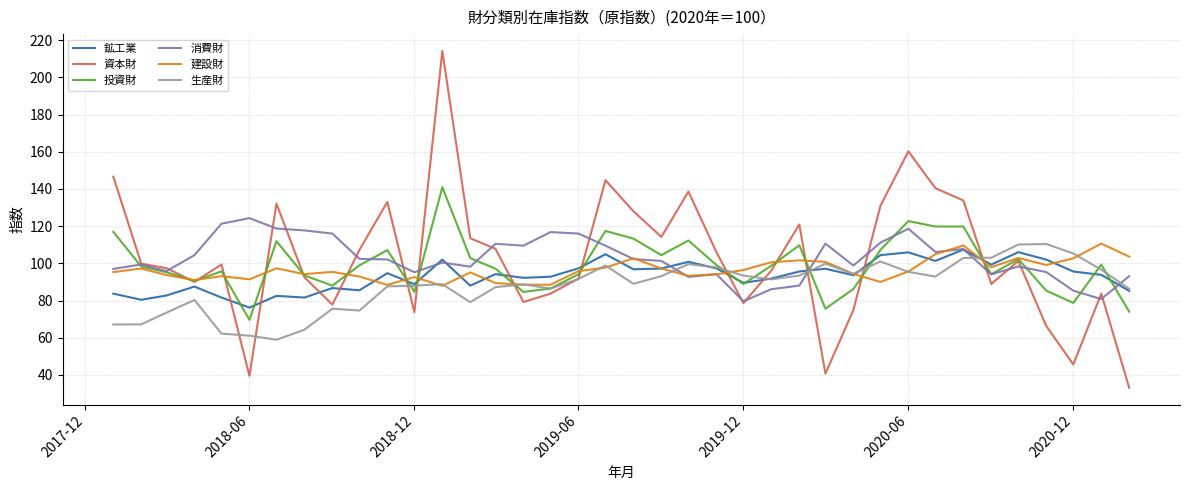

Which series has the largest range (max minus min)?

資本財